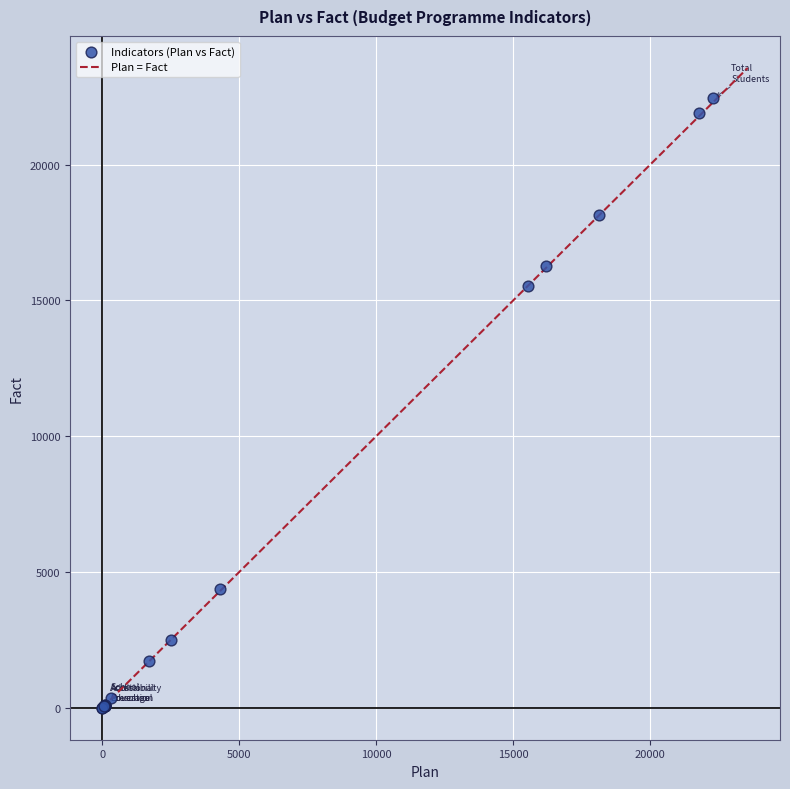

What Y value in the scatter plot is closest to 11222?

15547.4